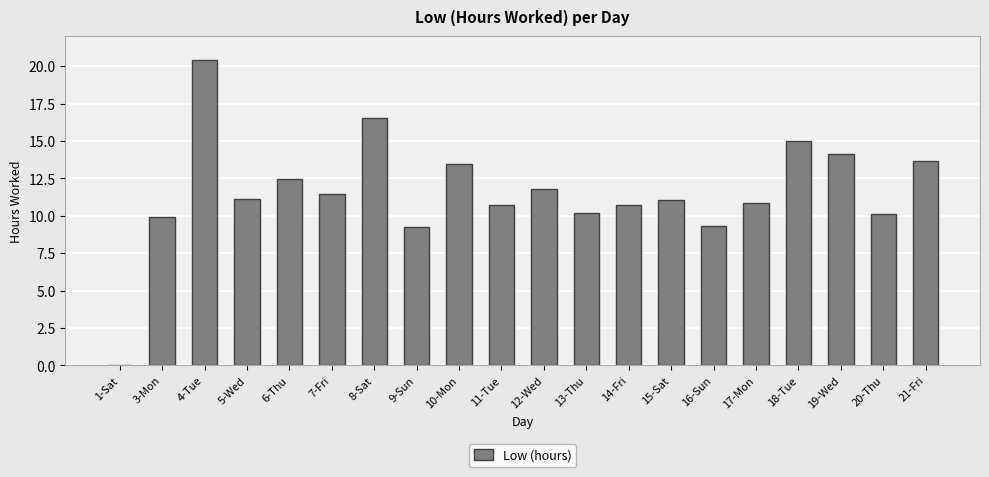

Which label corresponds to the largest value in the chart?

4-Tue